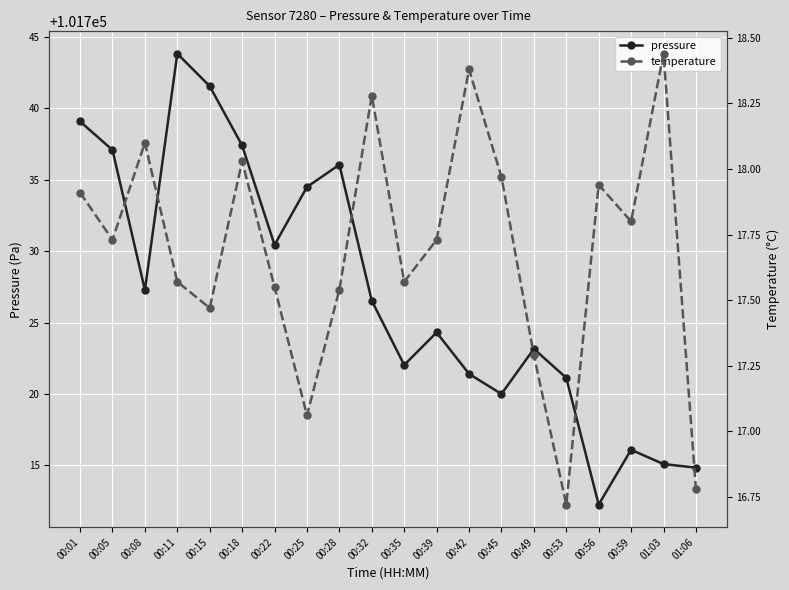

At which label does pressure reach its minimum?

00:56